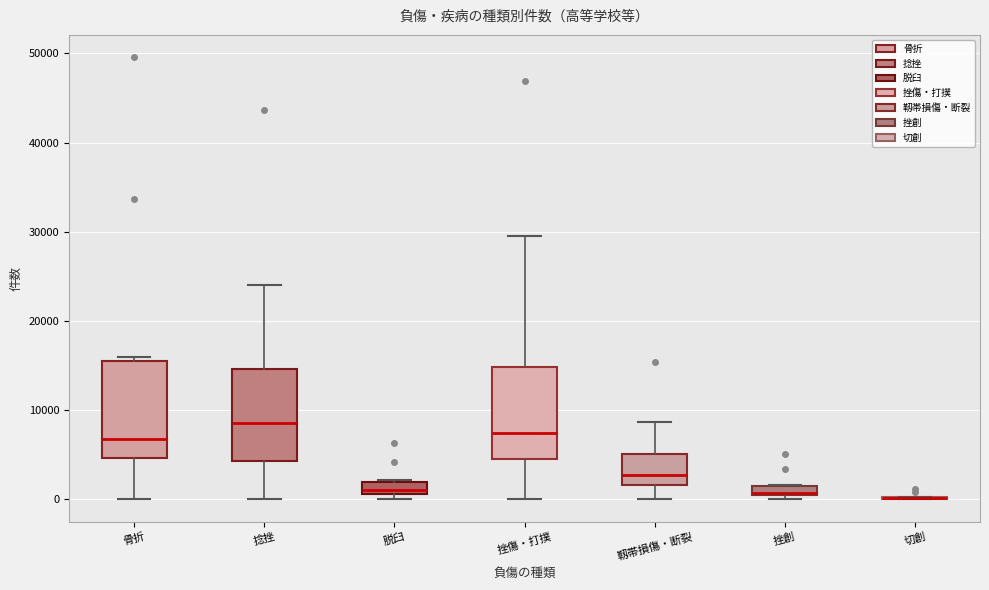

Where does the median line of the box for 挫傷・打撲 sit on the y-axis? The values are not printed on the chart, so give them approximately, as read against the axis.

7000